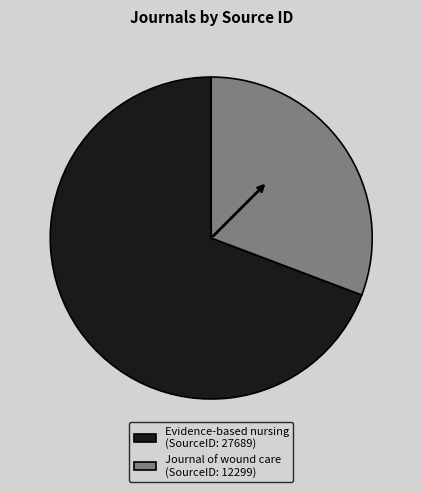

Rank the categories by value from highest to lowest.

Evidence-based nursing, Journal of wound care